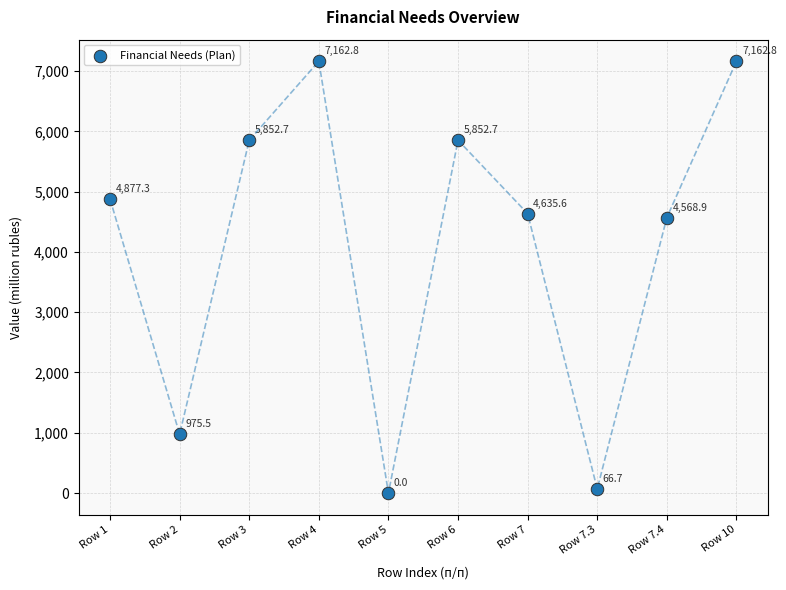

What is the average Y value?

4115.5